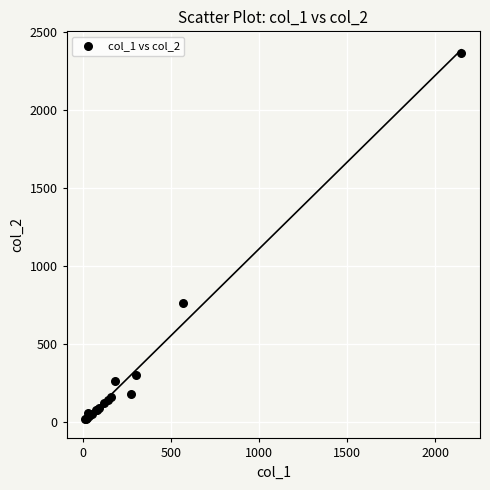

What Y value in the scatter plot is closest to 1191?

760.0